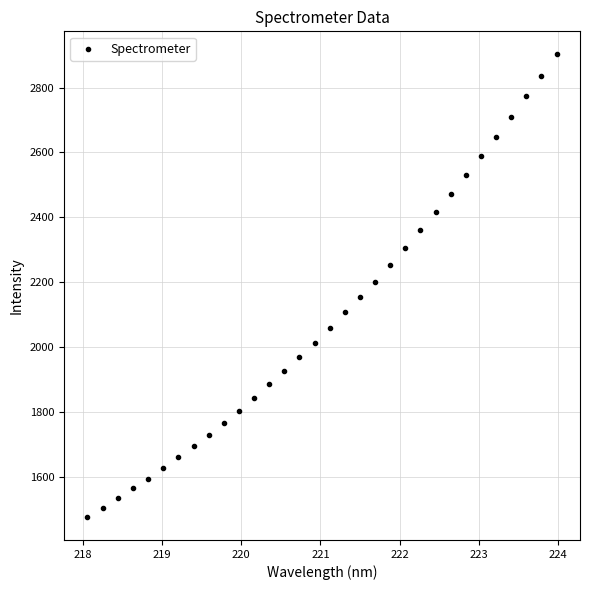

What is the range of X values (max minus min)?

5.9